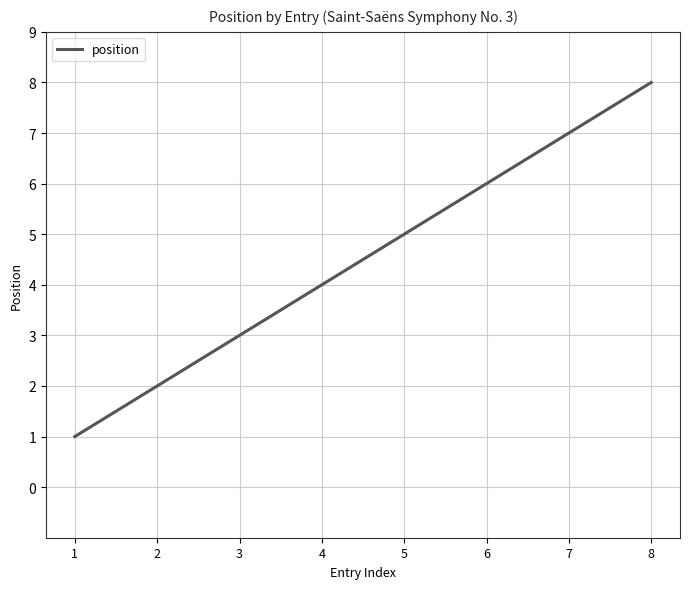

Approximately how many times larger is the value at 7 compared to 8?

0.9